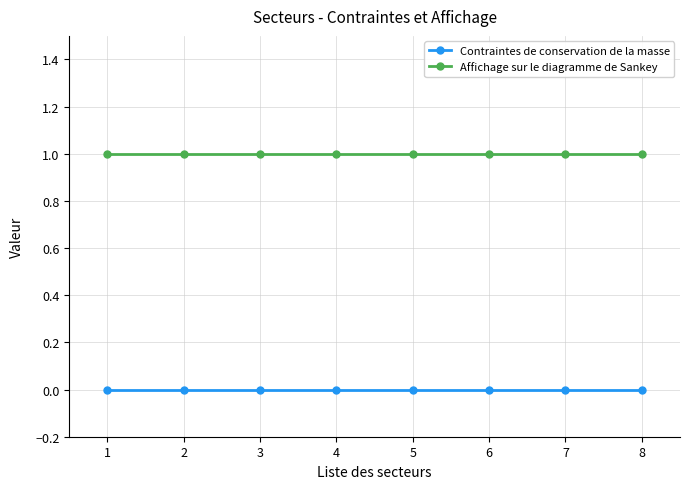

Reading left to right, extract all data points from this chart.

Contraintes de conservation de la masse: 1=0	2=0	3=0	4=0	5=0	6=0	7=0	8=0
Affichage sur le diagramme de Sankey: 1=1	2=1	3=1	4=1	5=1	6=1	7=1	8=1